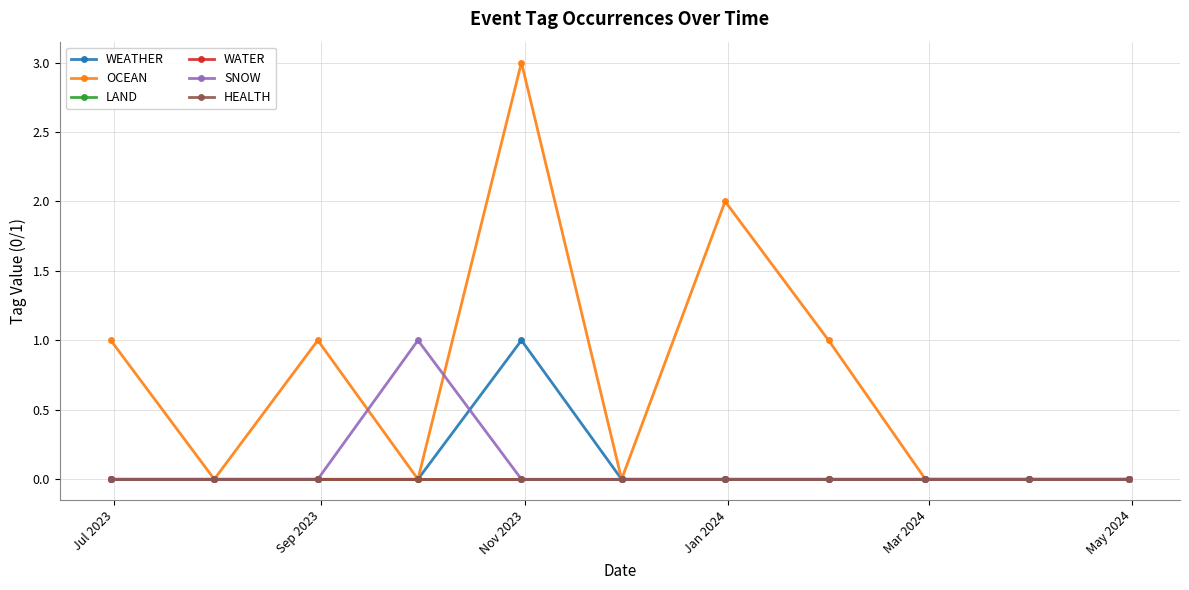

True or false: HEALTH and LAND intersect in this chart.

False